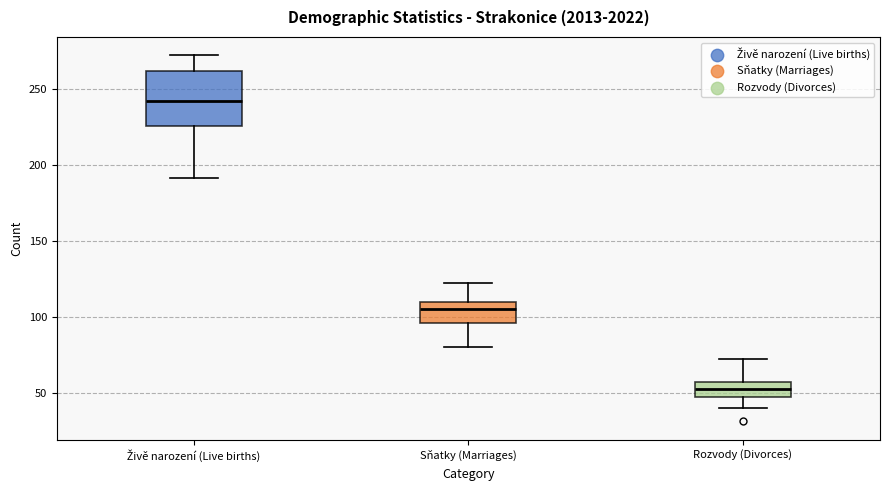

Reading left to right, read every box against the y-axis: the position of its median line, the range the box covers, and the ends of its whiskers. The values are not printed on the chart, so give them approximately, as read against the axis.

Živě narození (Live births): median 240, box 225 to 260, whiskers 190 to 270
Sňatky (Marriages): median 105, box 95 to 110, whiskers 80 to 120
Rozvody (Divorces): median 55 (inside the box), box 45 to 55, whiskers 40 to 70